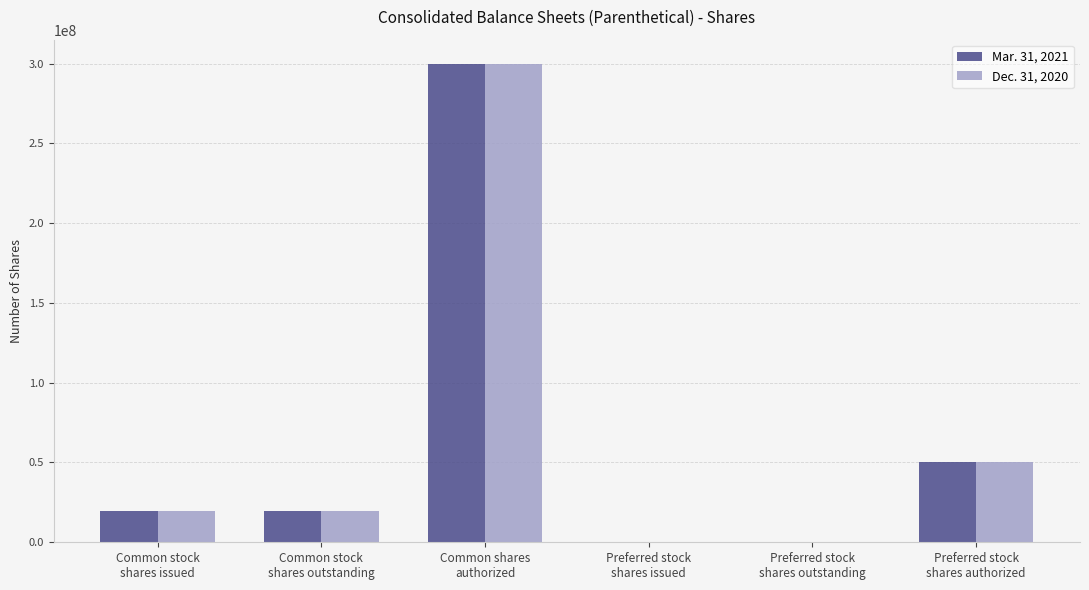

How many groups of bars are there?

6